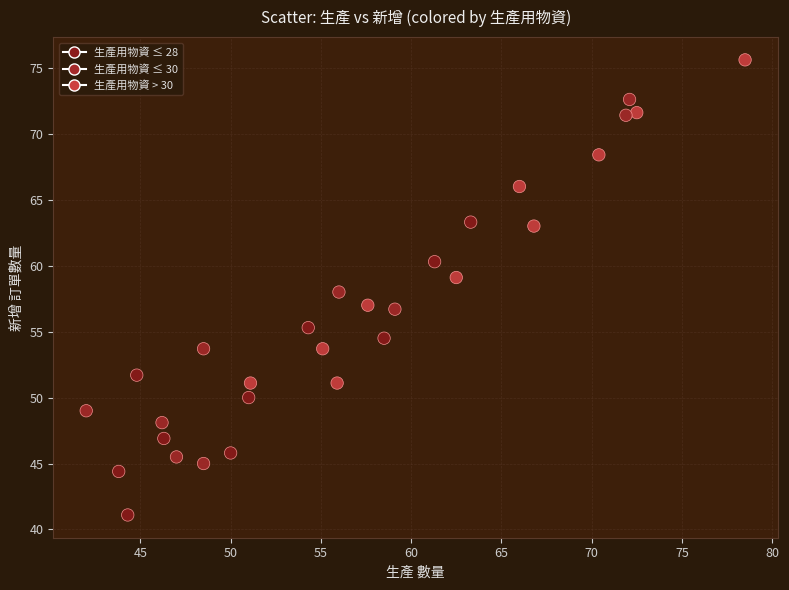

What is the range of Y values (max minus min)?

34.5